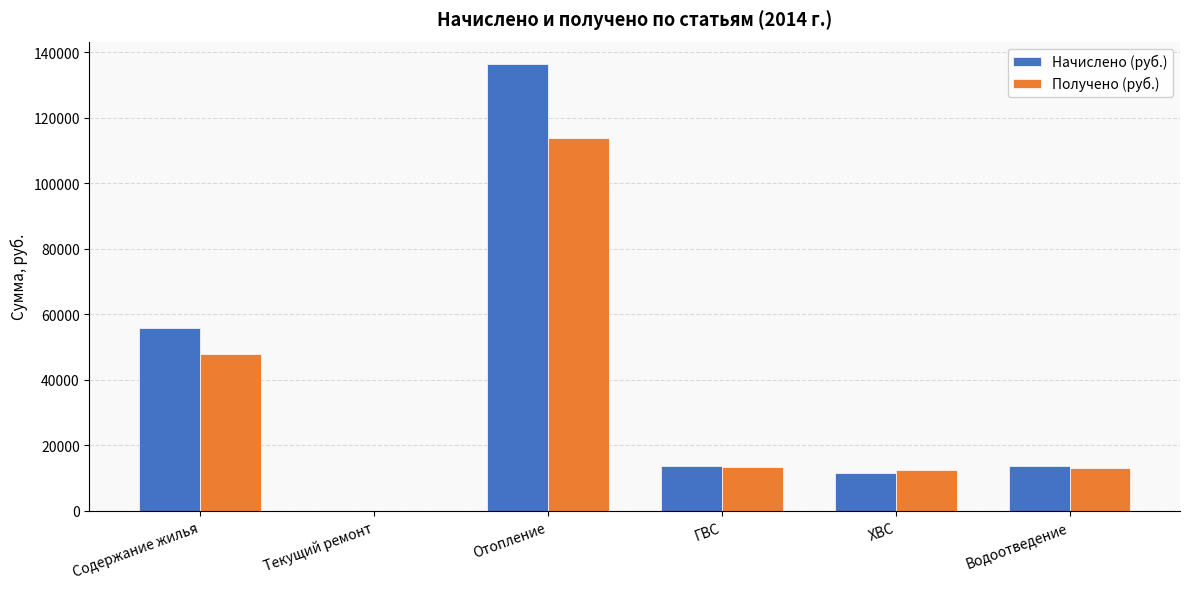

What is the sum of all Начислено (руб.) values?

231385.8